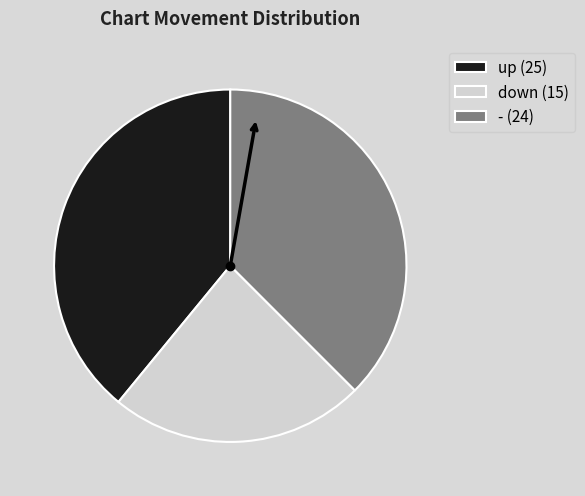

What is the ratio of the value at up (25) to the value at down (15)?

1.7